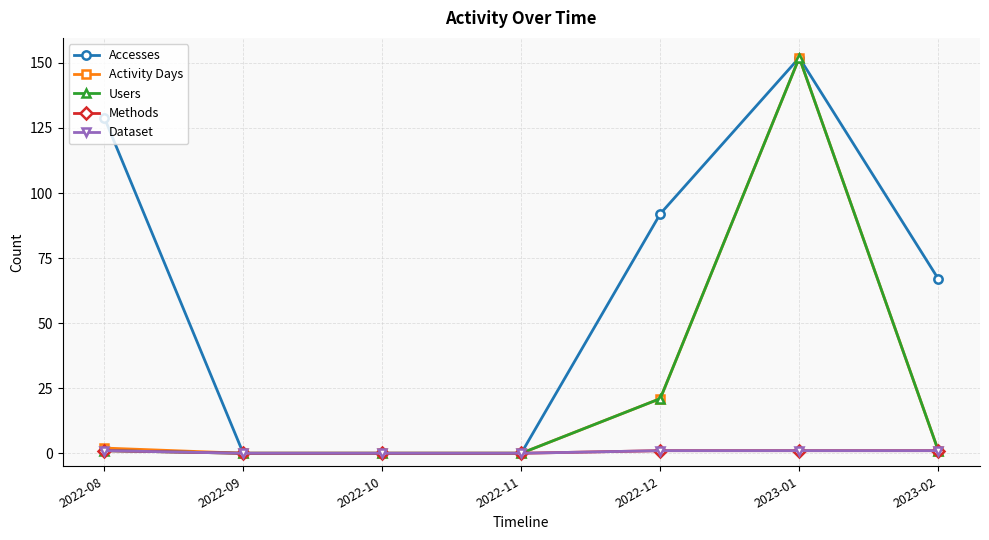

Where is Methods nearest to the value 0?

2022-09